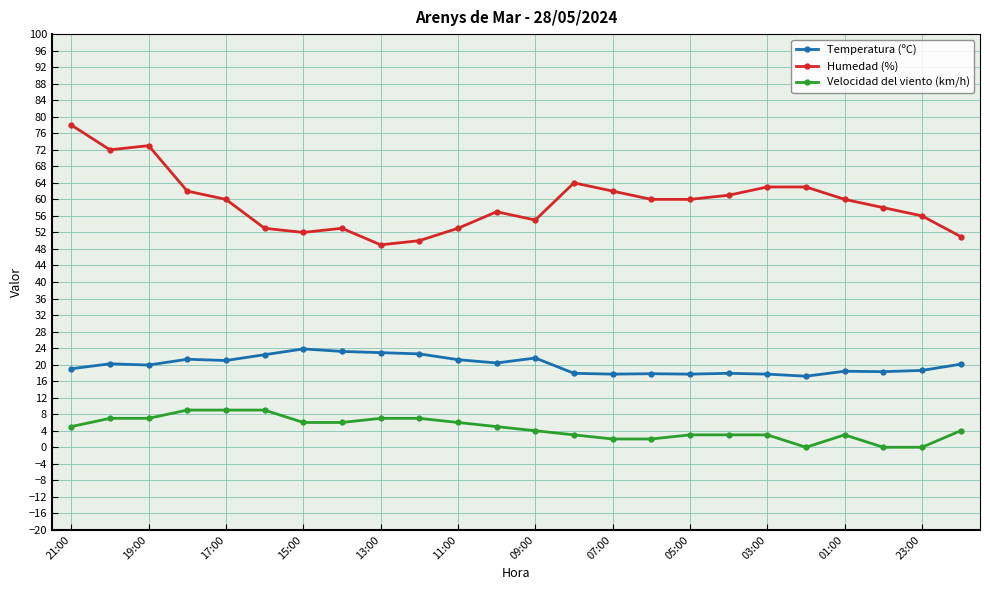

Does the chart have visible grid lines?

Yes